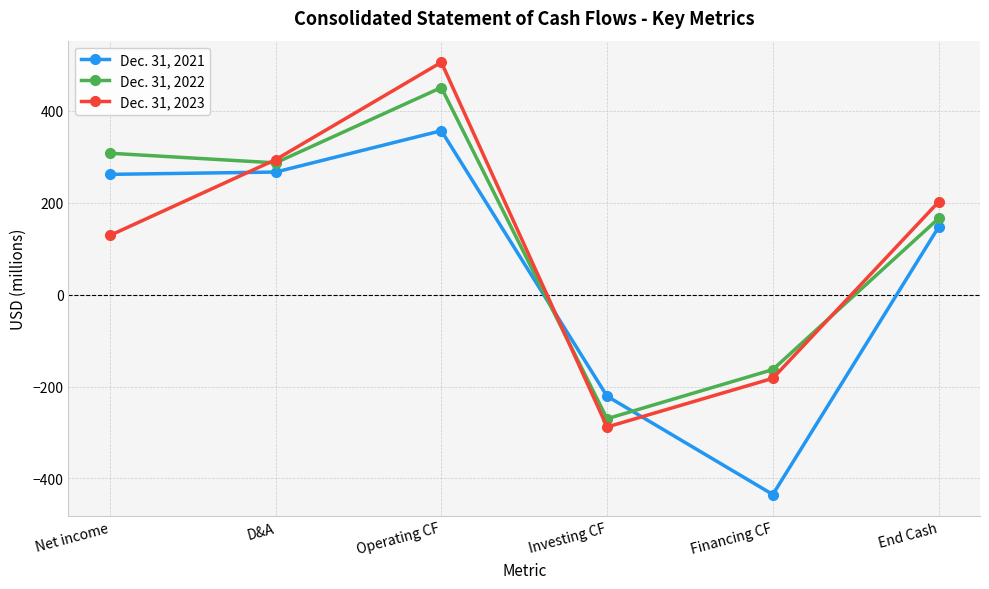

How many Dec. 31, 2023 values are between -182 and 294?

4